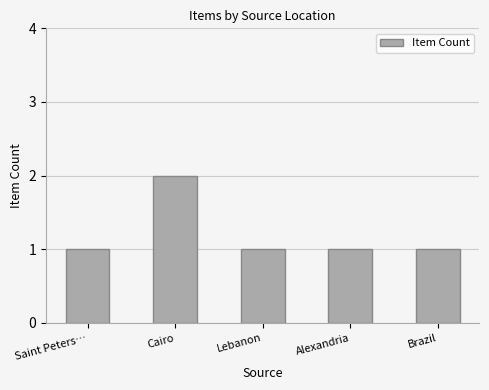

The value at Saint Peters… is 1. True or false?

True